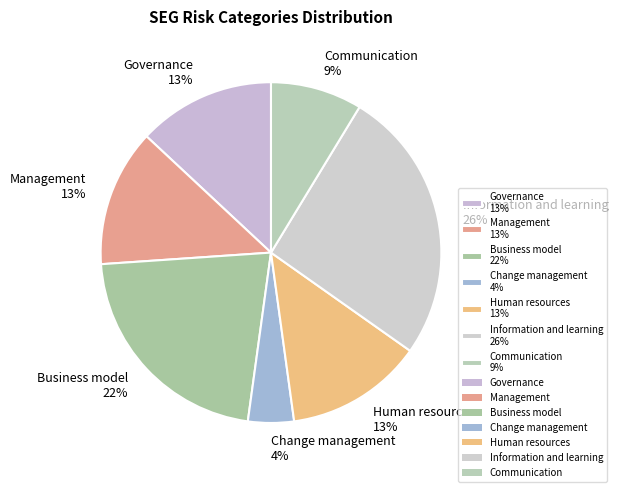

Which has a higher value, Information and learning or Communication?

Information and learning